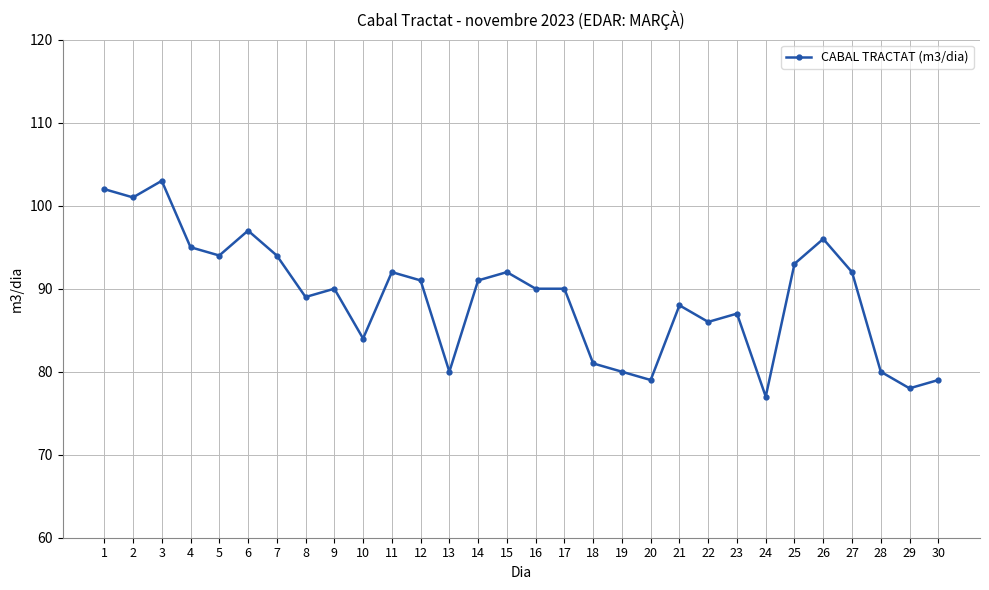

Does the chart have visible grid lines?

Yes